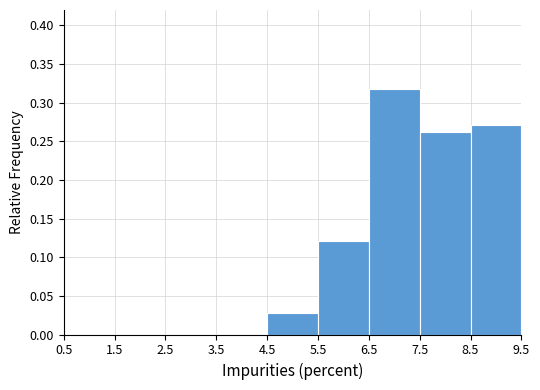

What is the height of the bar covering 5.5 to 6.5 on the x-axis? The values are not printed on the chart, so give them approximately, as read against the axis.

0.12